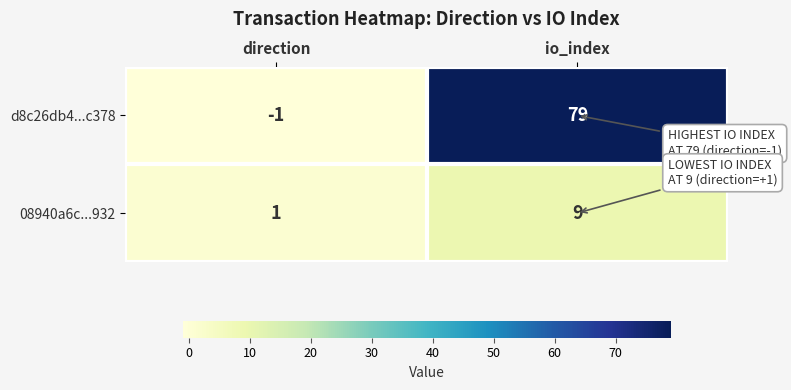

Which series has the largest range (max minus min)?

d8c26db4...c378